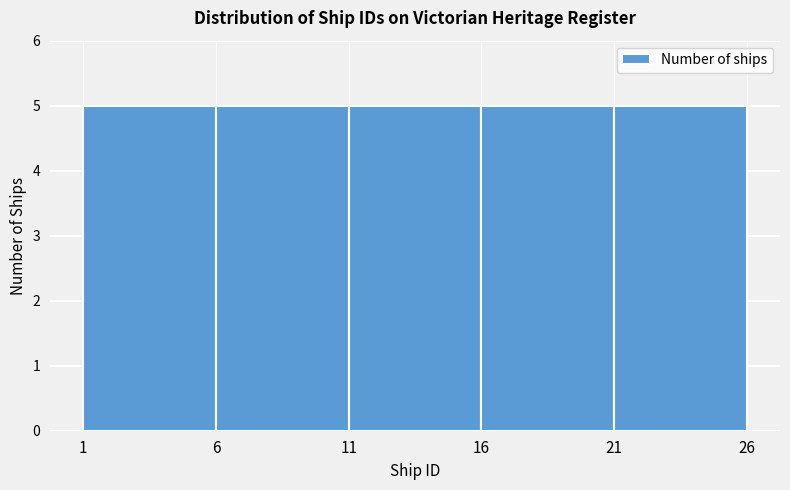

Reading left to right, transcribe this chart: for each bar, give the range it covers on the x-axis and its height. The values are not printed on the chart, so give them approximately, as read against the axis.

1 to 6: 5
6 to 11: 5
11 to 16: 5
16 to 21: 5
21 to 26: 5